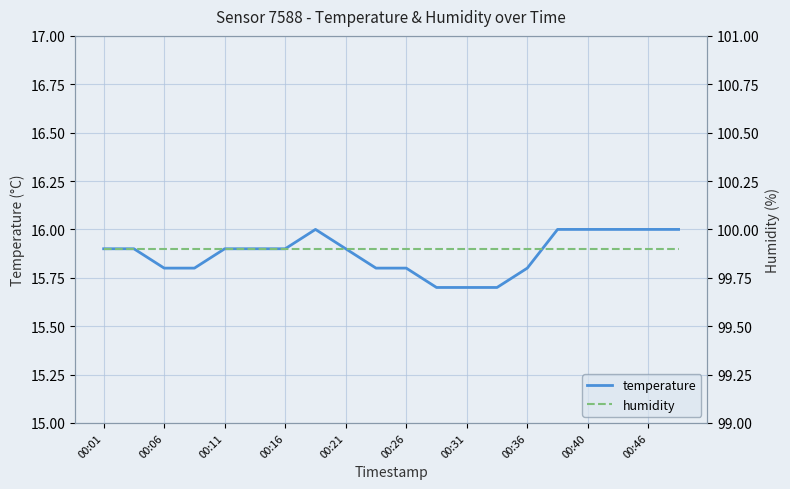

Rank the series at 17 from lowest to highest value.

temperature, humidity